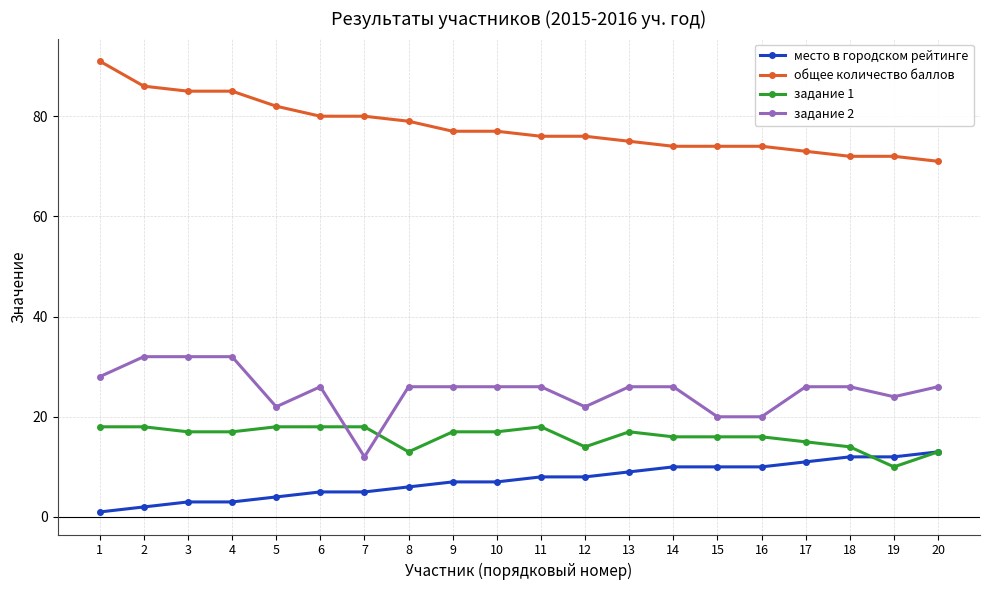

What is the sum of the общее количество баллов values at 7 and 13?

155